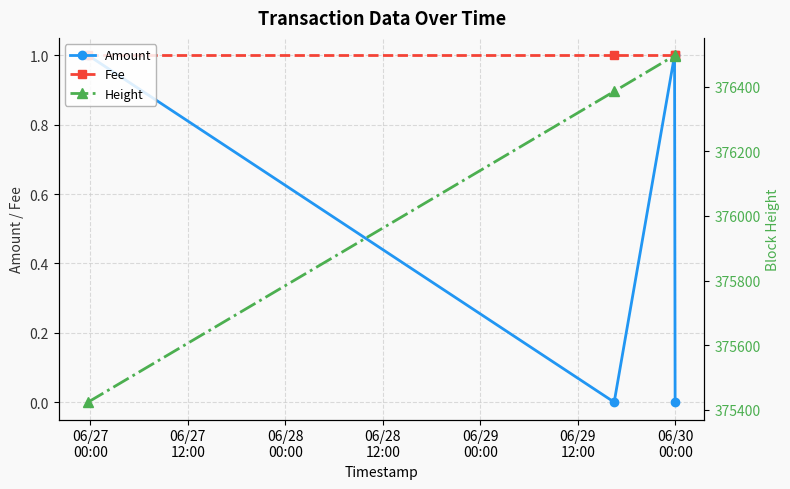

True or false: Amount has more than 1 points higher than both neighbors.

False